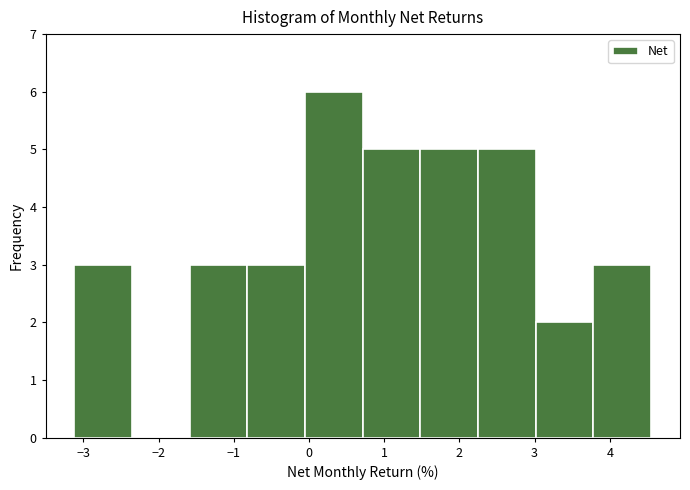

What is the height of the bar covering 3.8 to 4.6 on the x-axis? Neither the bar edges nor the heights are printed on the chart, so give them approximately, as read against the axes.

3